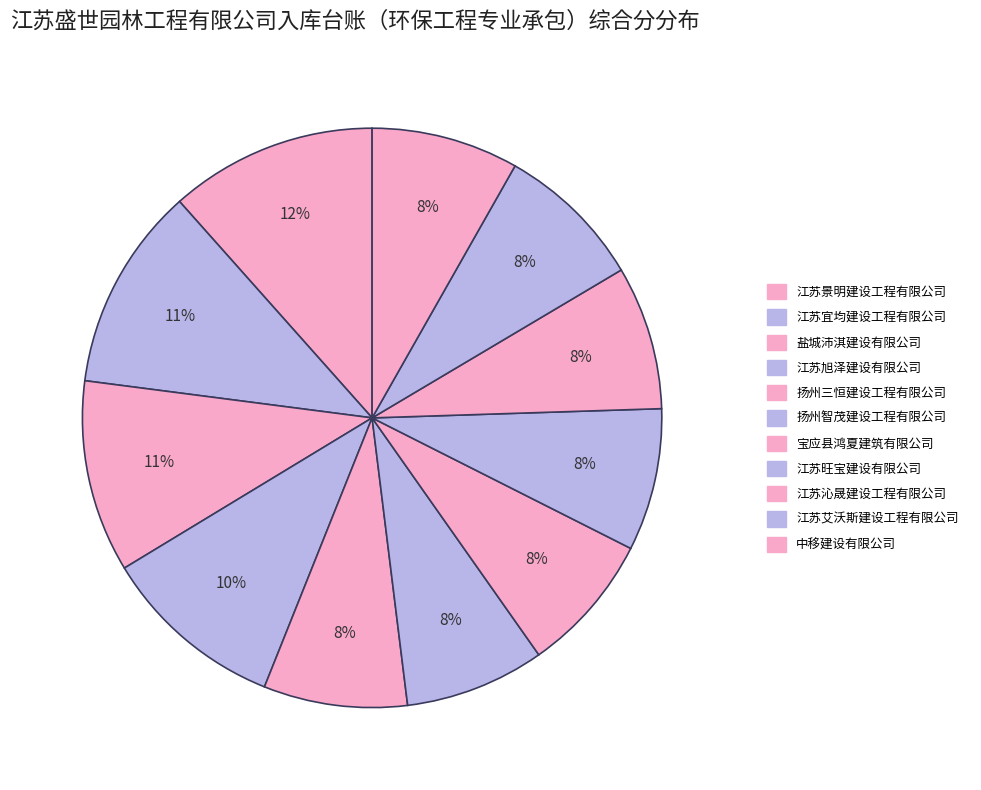

Does any single category account for the majority?

No